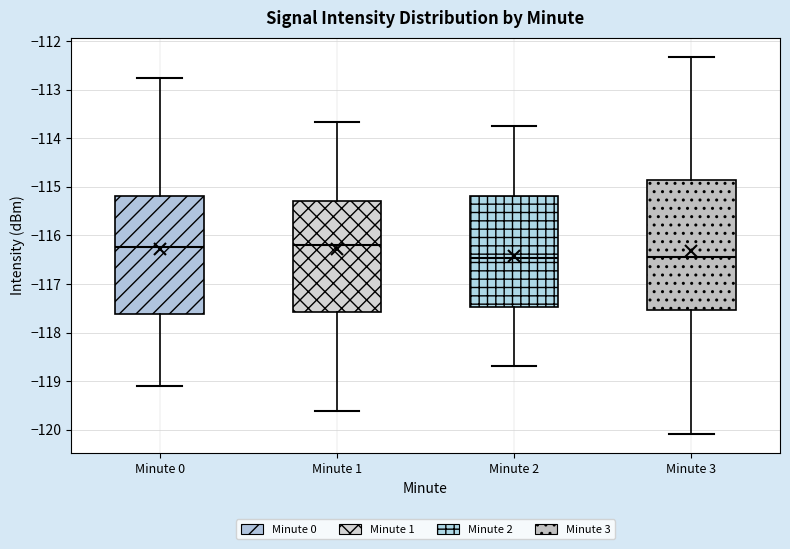

Where does the upper whisker of the box for Minute 0 end on the y-axis? The values are not printed on the chart, so give them approximately, as read against the axis.

-112.8